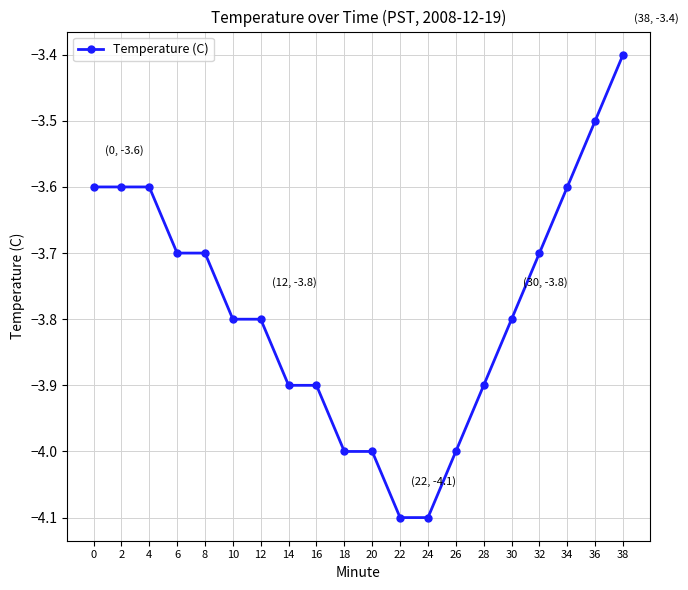

Reading right to left, list all the values displayed in this chart.

38=-3.4	36=-3.5	34=-3.6	32=-3.7	30=-3.8	28=-3.9	26=-4.0	24=-4.1	22=-4.1	20=-4.0	18=-4.0	16=-3.9	14=-3.9	12=-3.8	10=-3.8	8=-3.7	6=-3.7	4=-3.6	2=-3.6	0=-3.6